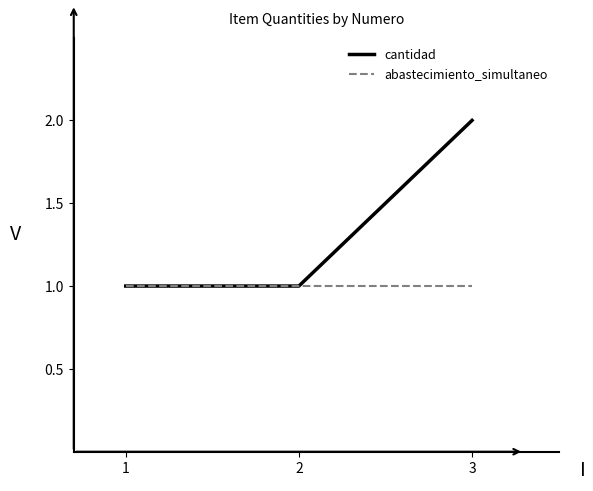

What is the average value of the cantidad series?

1